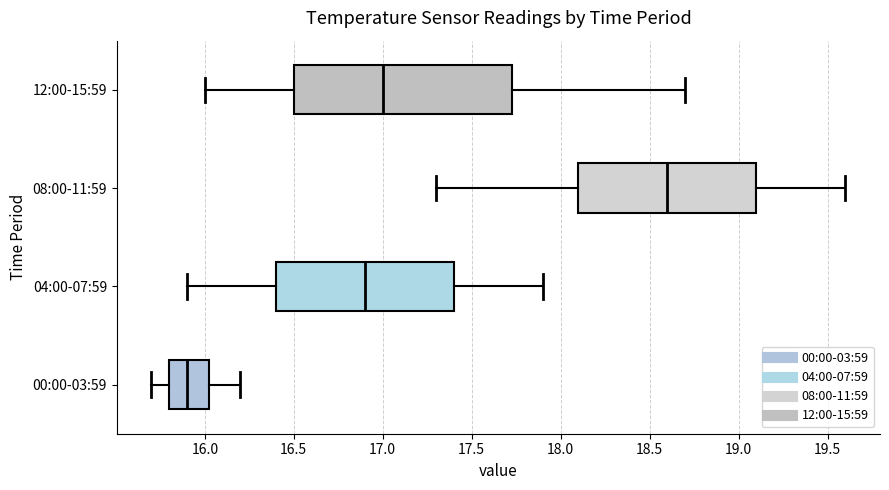

Where does the left whisker of the box for 00:00-03:59 end on the x-axis? The values are not printed on the chart, so give them approximately, as read against the axis.

15.70